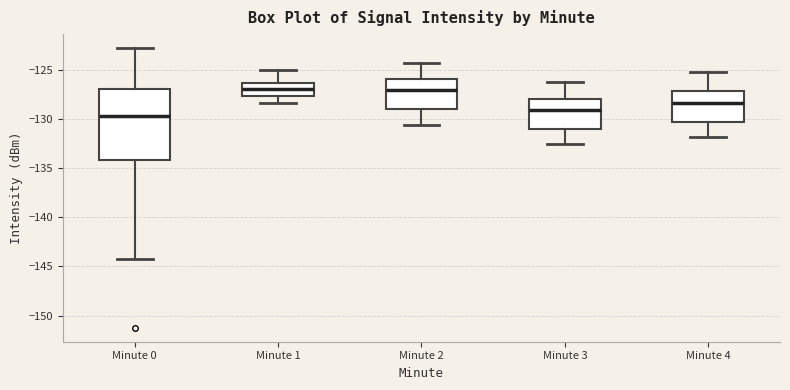

Reading left to right, transcribe this box plot: for each box, give where its median line is, the range the box spans, and where its two whiskers end, as read against the y-axis. The values are not printed on the chart, so give them approximately, as read against the axis.

Minute 0: median -129.5, box -134.0 to -127.0, whiskers -144.0 to -123.0
Minute 1: median -127.0, box -127.5 to -126.5, whiskers -128.5 to -125.0
Minute 2: median -127.0, box -129.0 to -126.0, whiskers -130.5 to -124.5
Minute 3: median -129.0, box -131.0 to -128.0, whiskers -132.5 to -126.5
Minute 4: median -128.5, box -130.5 to -127.0, whiskers -132.0 to -125.0